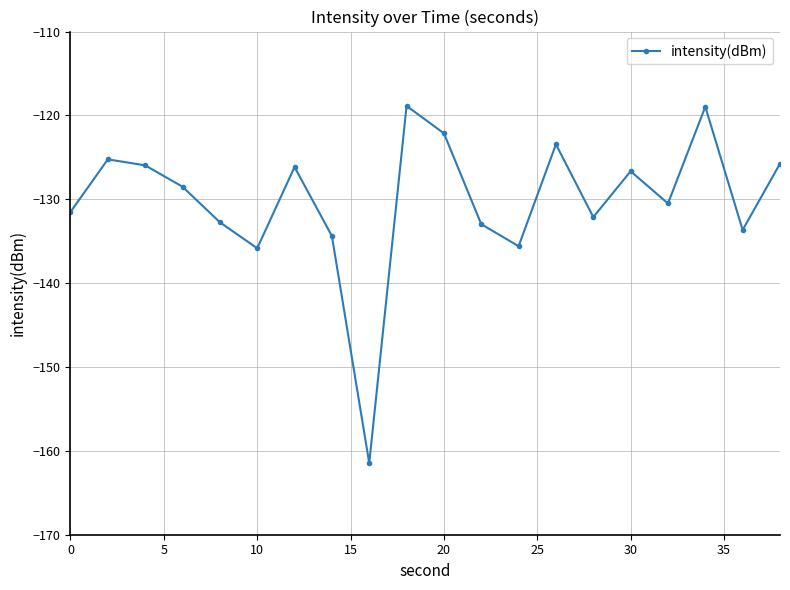

How many interior local valleys (lower than both neighbors) does the data have?

6